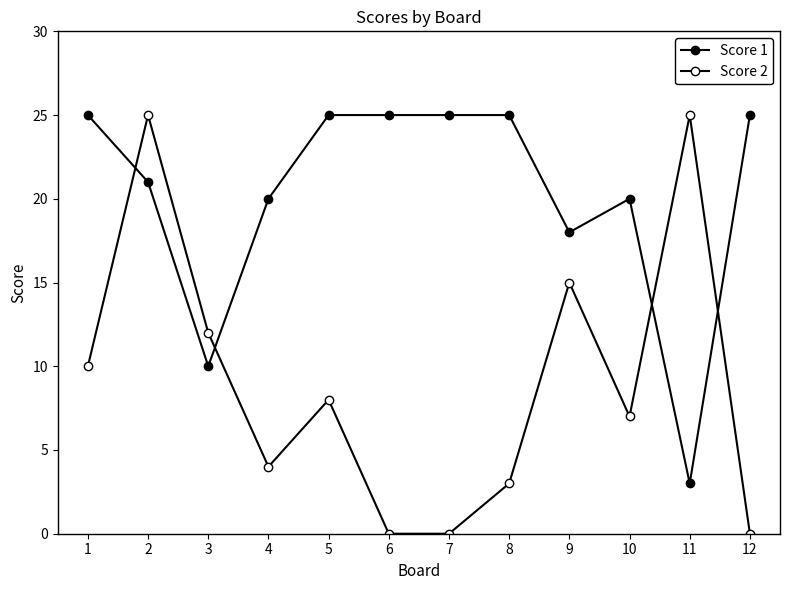

What is the average value of the Score 2 series?

9